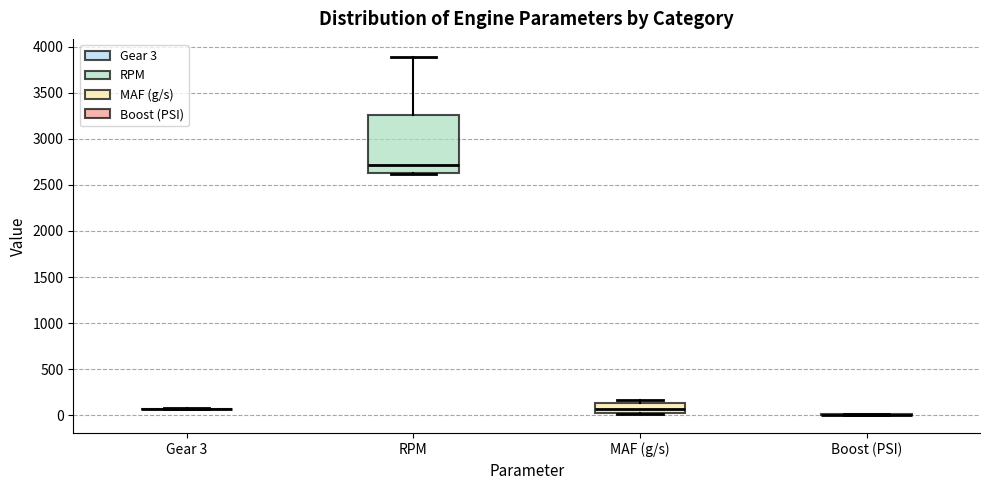

Which box is the tallest, from its lower edge to its upper edge?

RPM